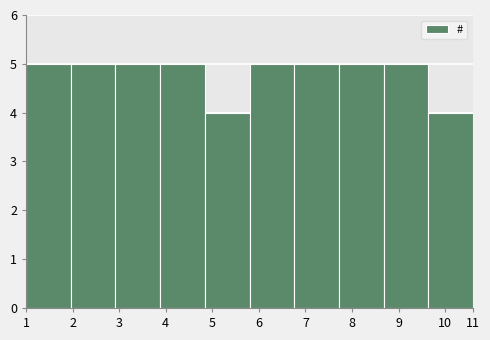

Reading right to left, list all the values displayed in this chart.

4	5	5	5	5	4	5	5	5	5